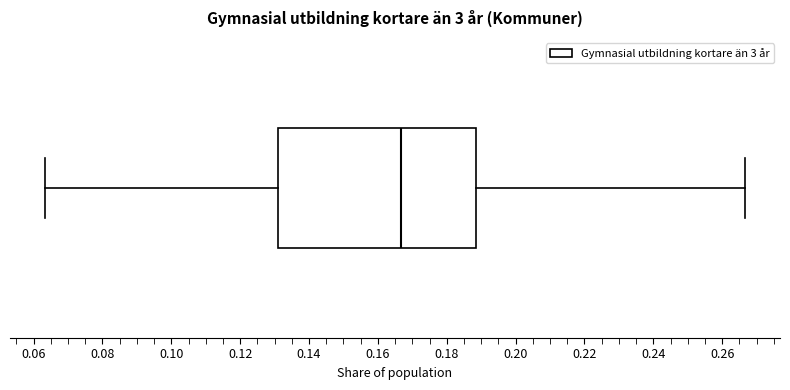

Read this box plot against the x-axis: the position of the median line, the range covered by the box, and the ends of both whiskers. The values are not printed on the chart, so give them approximately, as read against the axis.

median 0.166, box 0.130 to 0.188, whiskers 0.064 to 0.266